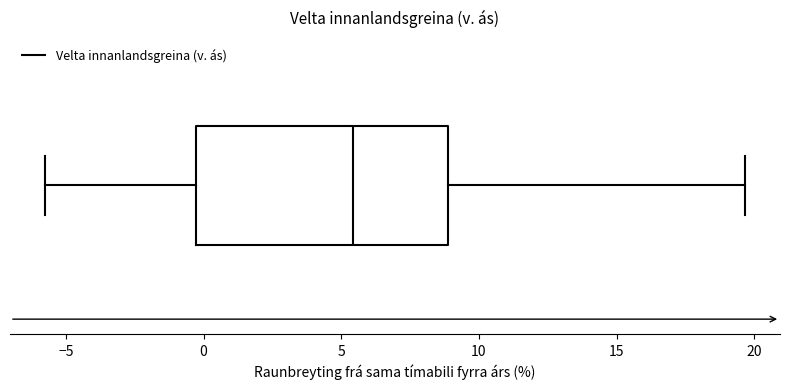

Transcribe this box plot: give where the median line is, the range the box spans, and where the two whiskers end, as read against the x-axis. The values are not printed on the chart, so give them approximately, as read against the axis.

median 5.5, box -0.5 to 9.0, whiskers -6.0 to 19.5